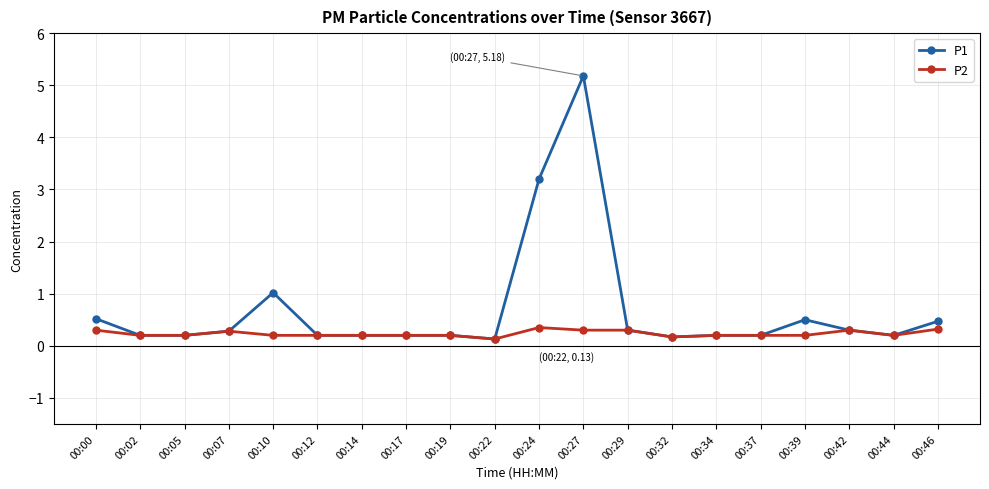

What value does the P2 series have at 00:22?

0.1